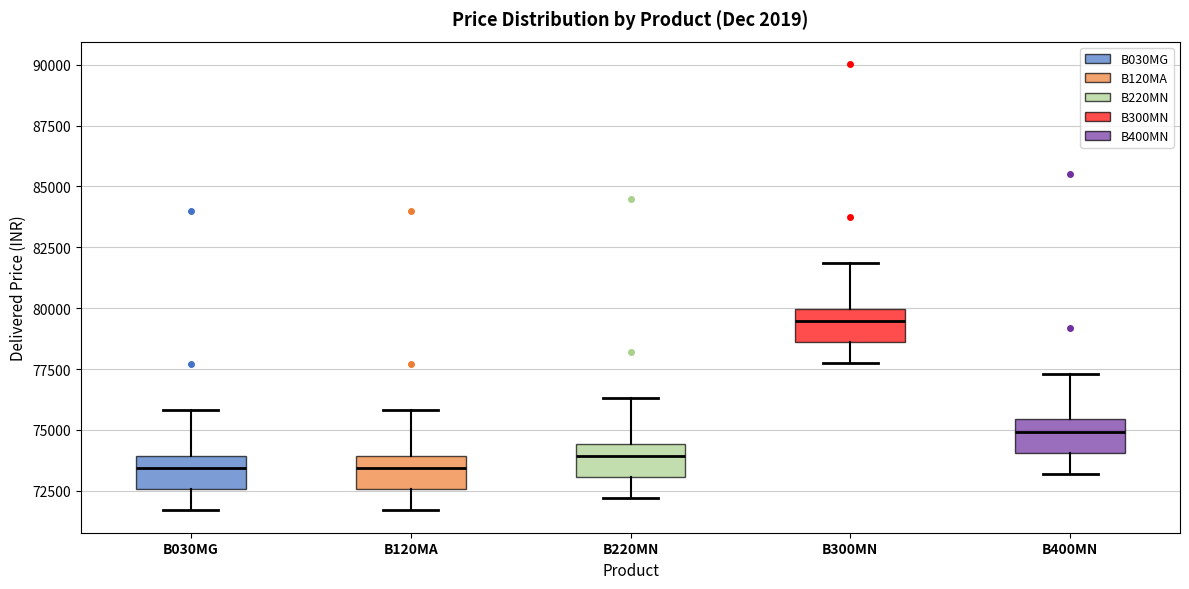

Which box has the highest median line?

B300MN